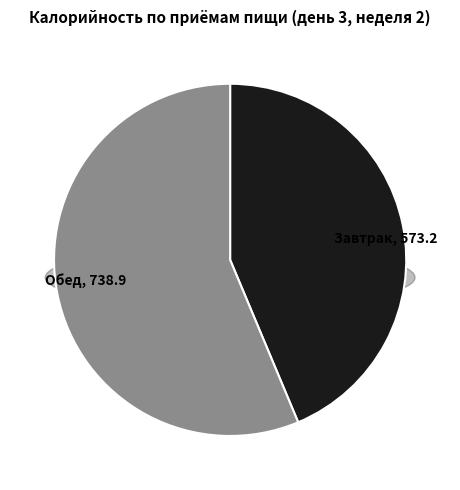

The Обед slice represents 50% of the pie. True or false?

False